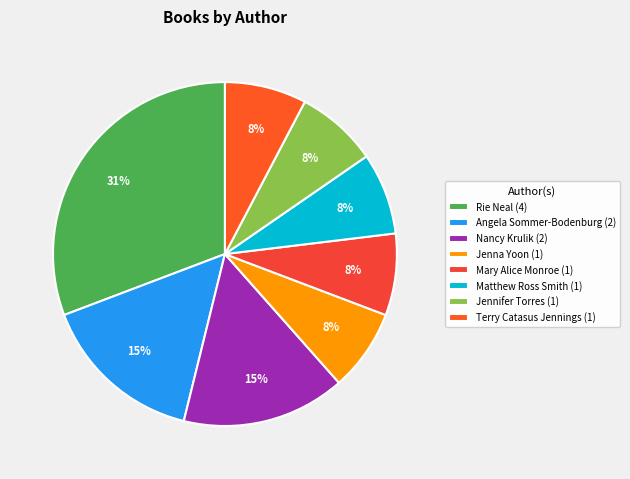

Which slice is the largest?

Rie Neal (4)